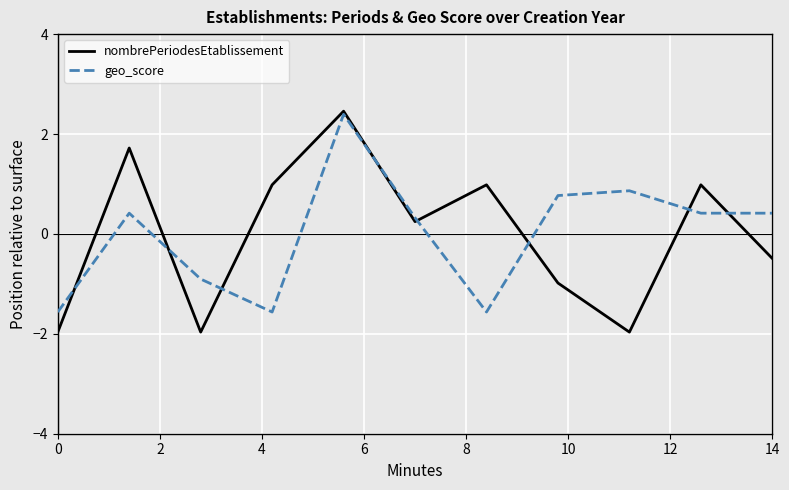

Which series has the widest spread of values?

nombrePeriodesEtablissement